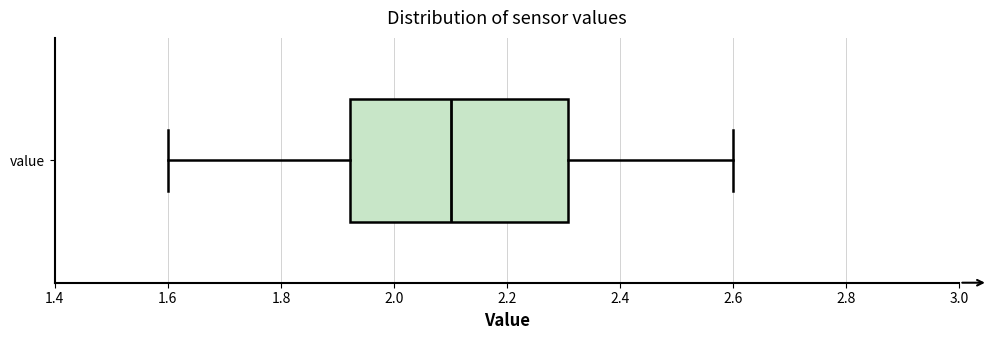

Where does the left whisker of the box for value end on the x-axis? The values are not printed on the chart, so give them approximately, as read against the axis.

1.60